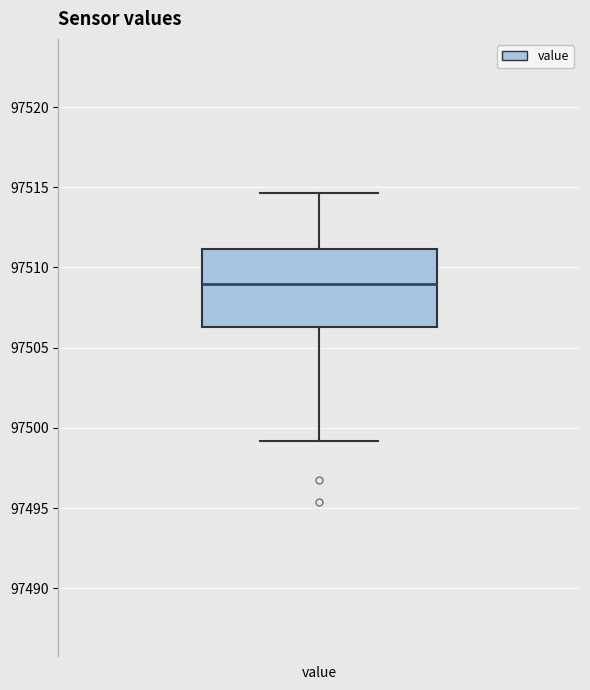

Read this box plot against the y-axis: the position of the median line, the range covered by the box, and the ends of both whiskers. The values are not printed on the chart, so give them approximately, as read against the axis.

median 97509.0, box 97506.5 to 97511.0, whiskers 97499.0 to 97514.5